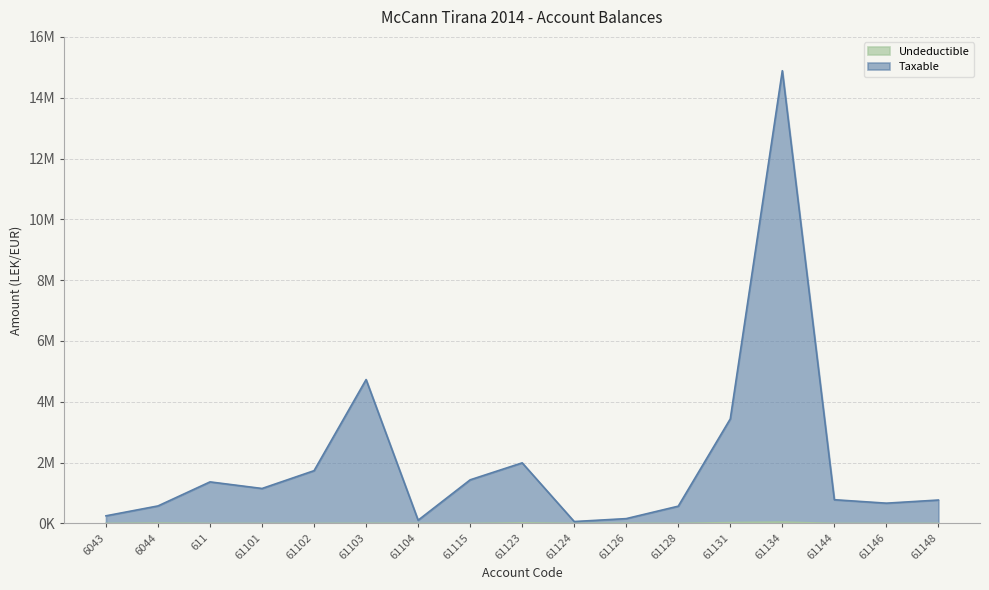

Reading left to right, transcribe all the data shown in this chart.

Taxable: 250227.1	575296.9	1366068.5	1149043.7	1735151.5	4731146.9	105900.0	1433753.2	1991862.2	61813.2	157990.0	567460.5	3437988.5	14887859.8	779642.1	666085.5	769080.9
Undeductible: 0.0	12822.0	0.0	0.0	0.0	3920.0	0.0	250.0	18500.0	0.0	5100.0	0.0	28000.0	43299.0	0.0	0.0	0.0